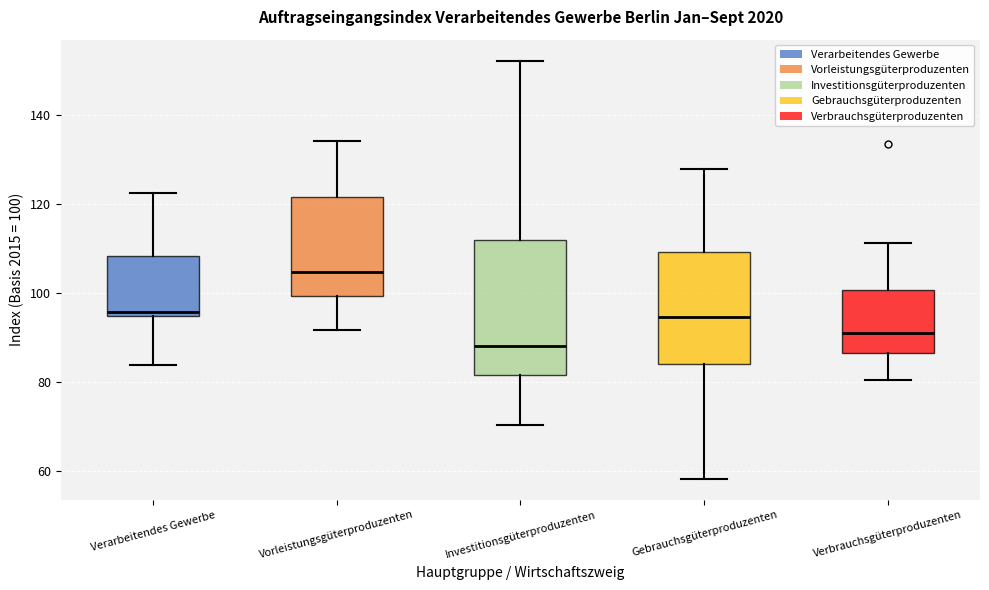

Where is the upper edge of the box for Verarbeitendes Gewerbe on the y-axis? The values are not printed on the chart, so give them approximately, as read against the axis.

108